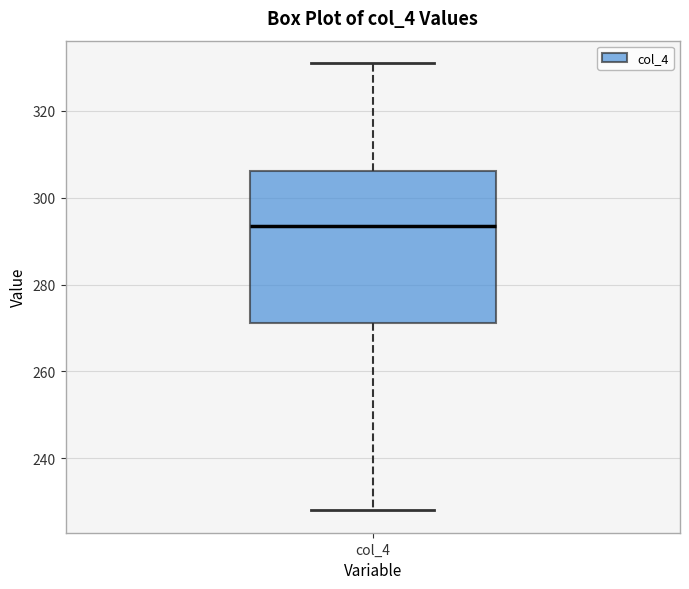

Where is the lower edge of the box for col_4 on the y-axis? The values are not printed on the chart, so give them approximately, as read against the axis.

272